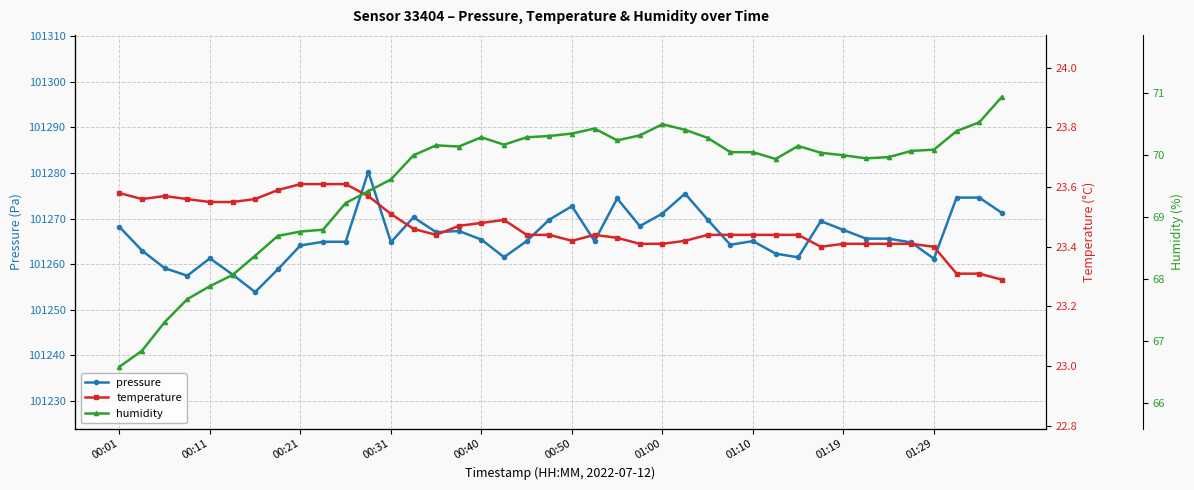

Where is the first local maximum for pressure?

00:11